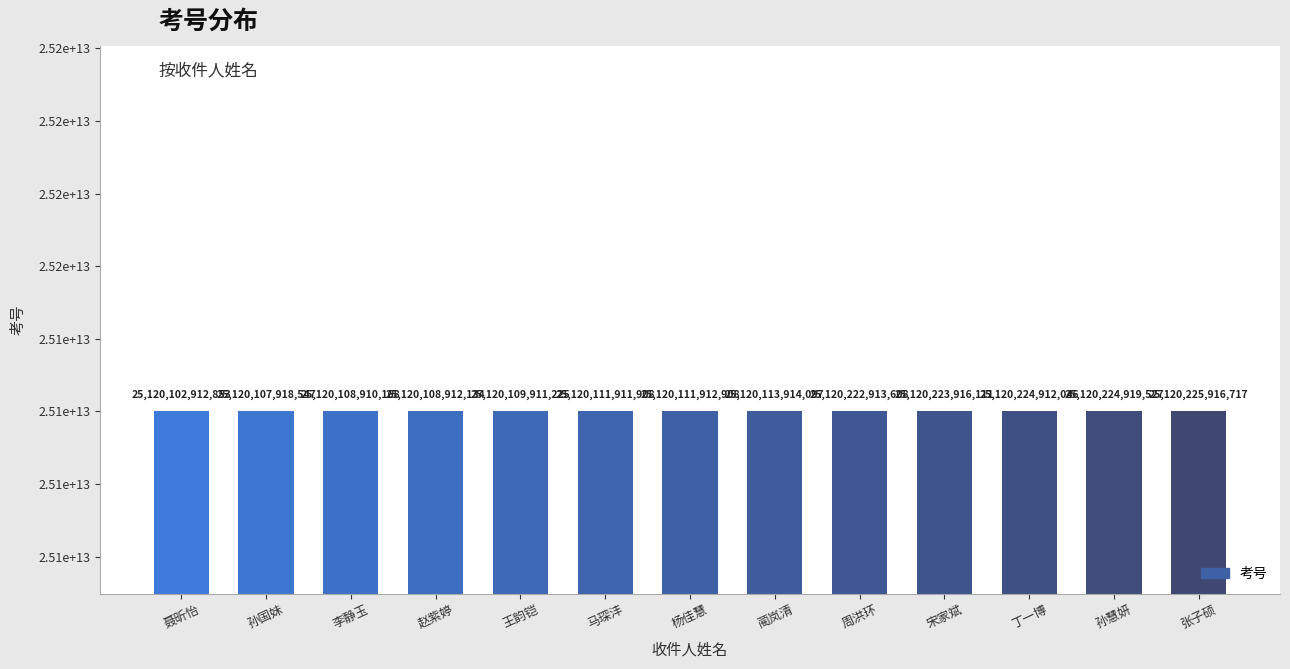

Does the chart contain any negative values?

No